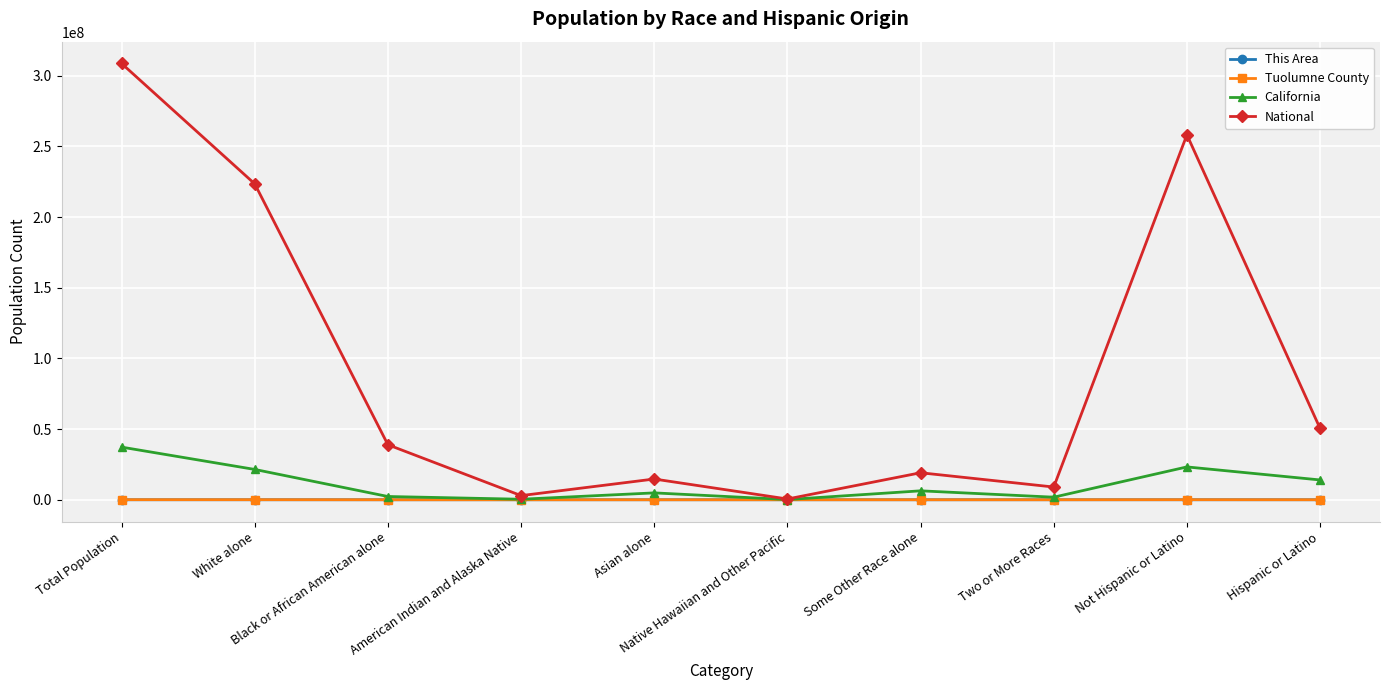

What is the total value across all series at Asian alone?

19535851